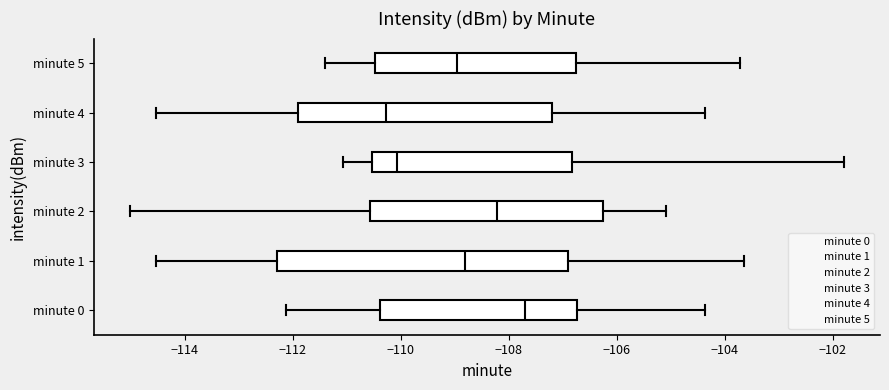

Reading bottom to top, read every box against the x-axis: the position of its median line, the range the box covers, and the ends of its whiskers. The values are not printed on the chart, so give them approximately, as read against the axis.

minute 0: median -107.6, box -110.4 to -106.8, whiskers -112.2 to -104.4
minute 1: median -108.8, box -112.2 to -107.0, whiskers -114.6 to -103.6
minute 2: median -108.2, box -110.6 to -106.2, whiskers -115.0 to -105.0
minute 3: median -110.0, box -110.6 to -106.8, whiskers -111.0 to -101.8
minute 4: median -110.2, box -111.8 to -107.2, whiskers -114.6 to -104.4
minute 5: median -109.0, box -110.4 to -106.8, whiskers -111.4 to -103.8